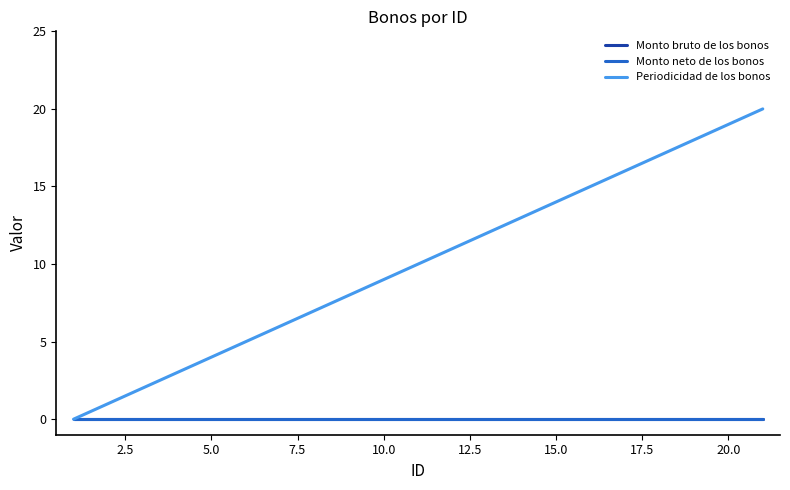

Is this an area chart (filled region under the line)?

No